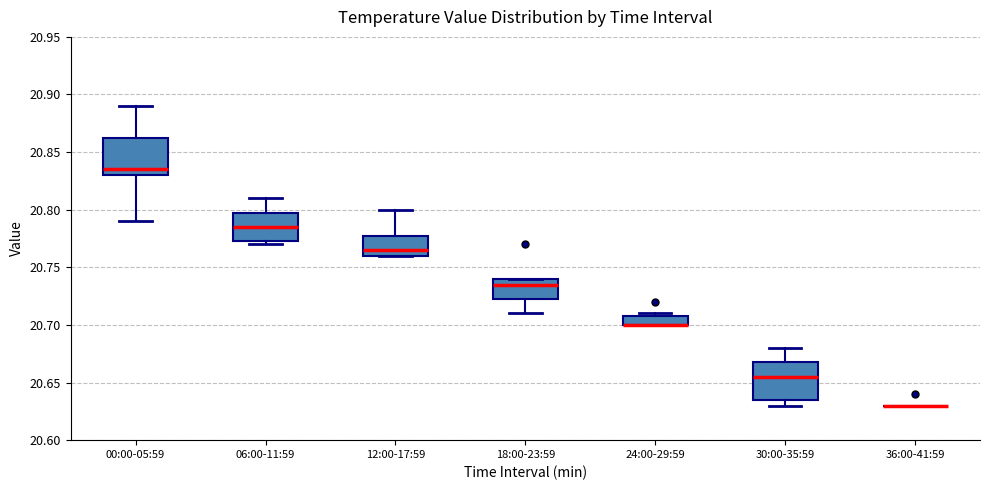

Reading left to right, transcribe this box plot: for each box, give where its median line is, the range the box spans, and where its two whiskers end, as read against the y-axis. The values are not printed on the chart, so give them approximately, as read against the axis.

00:00-05:59: median 20.835, box 20.830 to 20.865, whiskers 20.790 to 20.890
06:00-11:59: median 20.785, box 20.775 to 20.800, whiskers 20.770 to 20.810
12:00-17:59: median 20.765, box 20.760 to 20.780, whiskers 20.760 to 20.800
18:00-23:59: median 20.735, box 20.725 to 20.740, whiskers 20.710 to 20.740
24:00-29:59: median 20.700 (drawn on the box's lower edge), box 20.700 to 20.710, whiskers 20.700 to 20.710 (just above the box's upper edge)
30:00-35:59: median 20.655, box 20.635 to 20.670, whiskers 20.630 to 20.680
36:00-41:59: box collapsed to a line at 20.630, whiskers 20.630 to 20.630